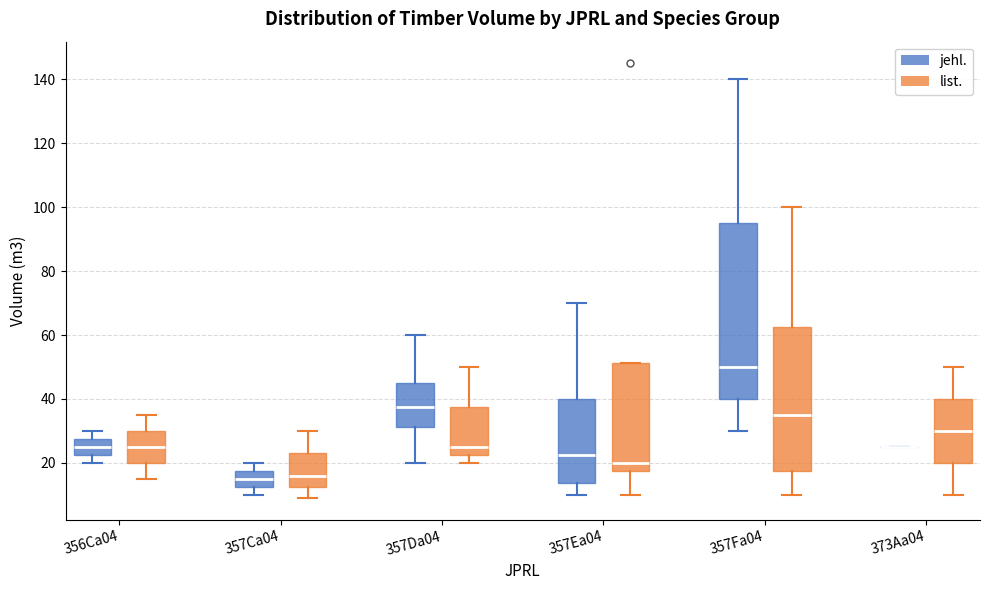

Reading left to right, read every box against the y-axis: the position of its median line, the range the box covers, and the ends of its whiskers. The values are not printed on the chart, so give them approximately, as read against the axis.

356Ca04 (jehl.): median 26, box 22 to 28, whiskers 20 to 30
356Ca04 (list.): median 26, box 20 to 30, whiskers 16 to 36
357Ca04 (jehl.): median 16, box 12 to 18, whiskers 10 to 20
357Ca04 (list.): median 16, box 12 to 24, whiskers 10 to 30
357Da04 (jehl.): median 38, box 32 to 46, whiskers 20 to 60
357Da04 (list.): median 26, box 22 to 38, whiskers 20 to 50
357Ea04 (jehl.): median 22, box 14 to 40, whiskers 10 to 70
357Ea04 (list.): median 20, box 18 to 52, whiskers 10 to 52
357Fa04 (jehl.): median 50, box 40 to 96, whiskers 30 to 140
357Fa04 (list.): median 36, box 18 to 62, whiskers 10 to 100
373Aa04 (jehl.): box collapsed to a line at 26, whiskers 26 to 26
373Aa04 (list.): median 30, box 20 to 40, whiskers 10 to 50